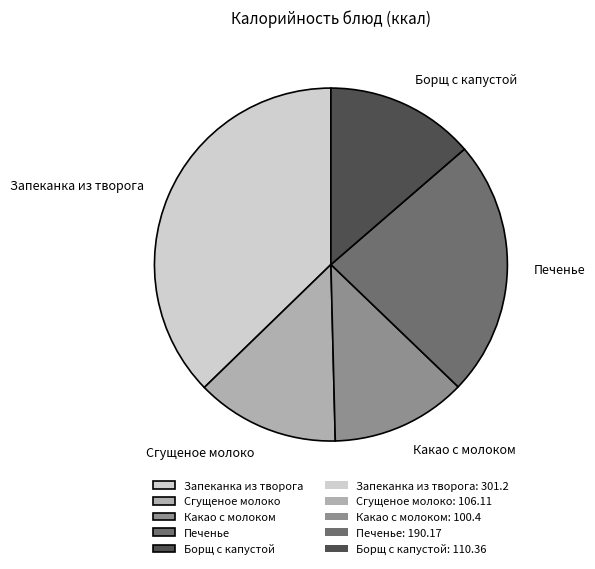

Does any single category account for the majority?

No